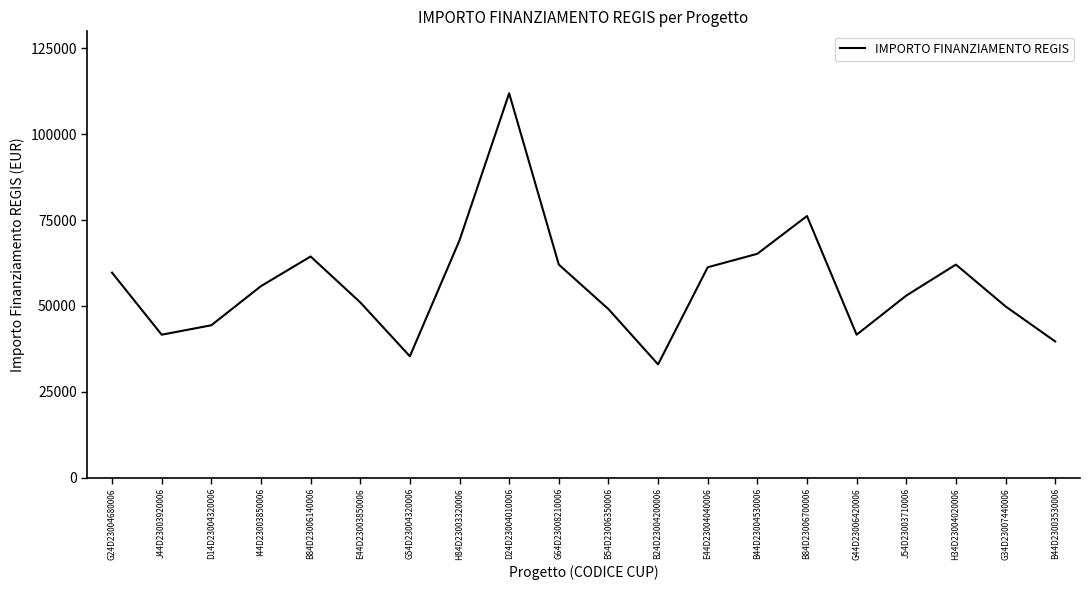

What is the difference between the values at B44D23004530006 and B84D23006700006?

10998.5